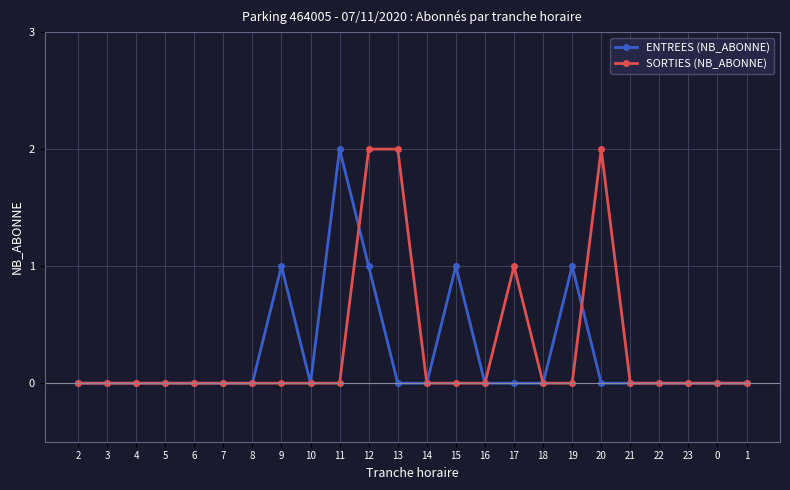

How many ENTREES (NB_ABONNE) values are between 0 and 1?

23